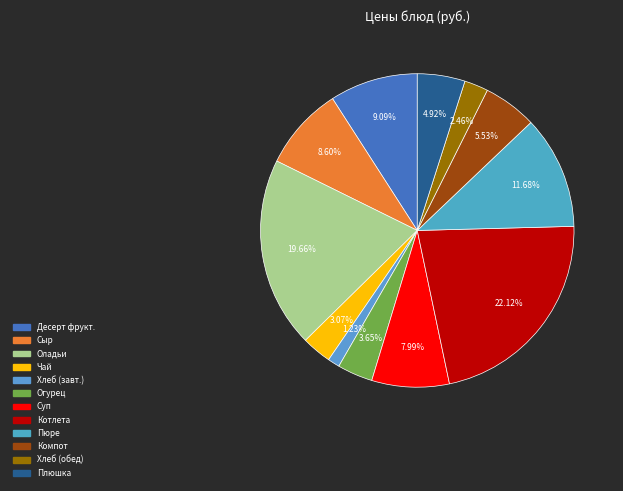

How many segments does this pie chart have?

12